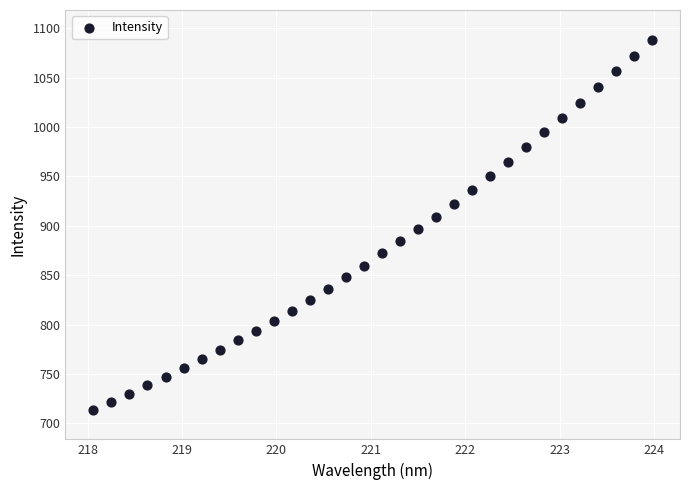

What is the range of Y values (max minus min)?

374.7